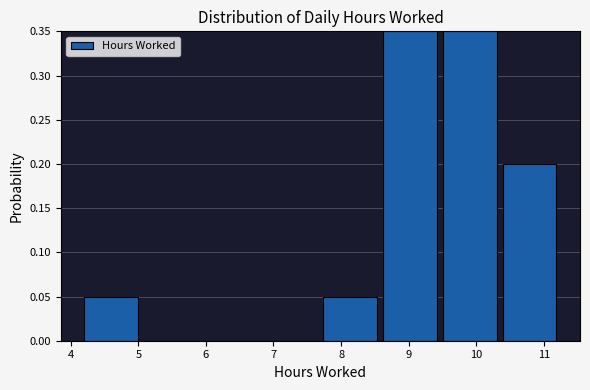

Reading left to right, transcribe this chart: for each bar, give the range it covers on the x-axis and its height. Neither the bar edges nor the heights are printed on the chart, so give them approximately, as read against the axes.

4.2 to 5.0: 0.05
5.0 to 5.9: 0
5.9 to 6.8: 0
6.8 to 7.7: 0
7.7 to 8.6: 0.05
8.6 to 9.5: 0.35
9.5 to 10.3: 0.35
10.3 to 11.2: 0.20